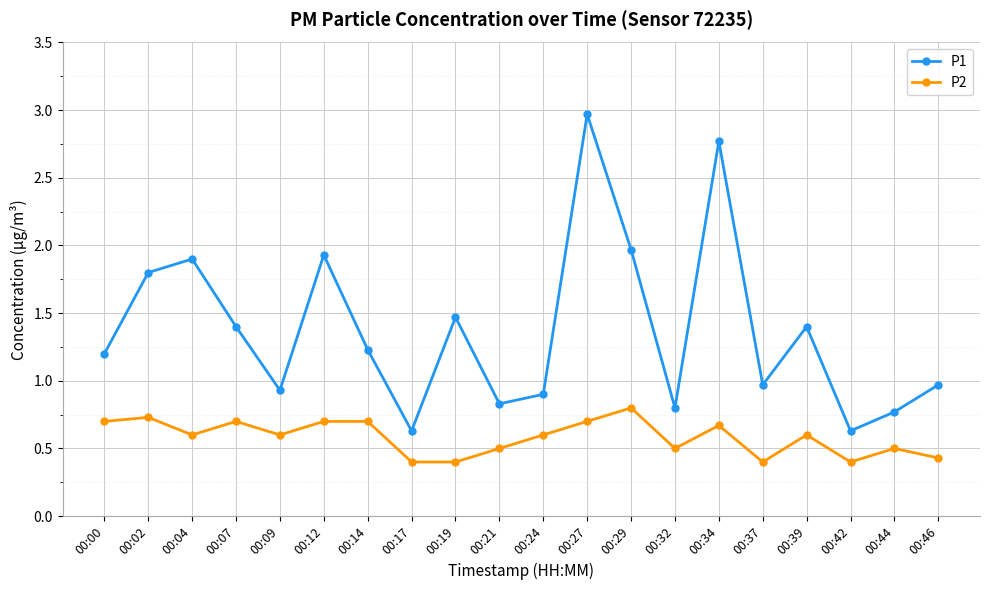

Is it true that P1 equals 0.9 at 00:09?

True